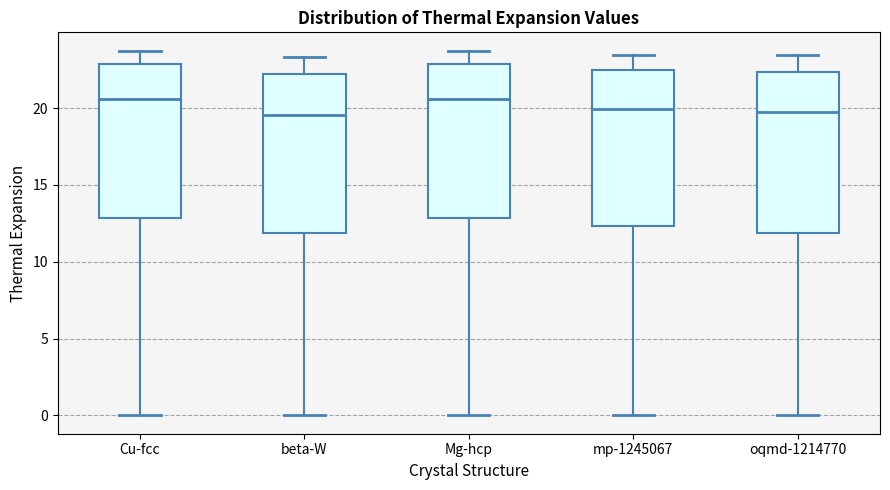

Where does the upper whisker of the box for mp-1245067 end on the y-axis? The values are not printed on the chart, so give them approximately, as read against the axis.

23.5